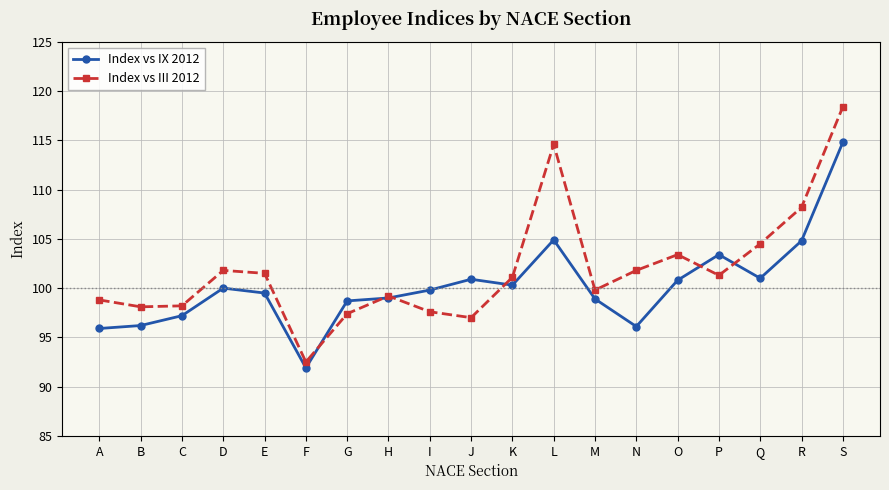

What is the difference between the highest and lowest values at P?

2.1